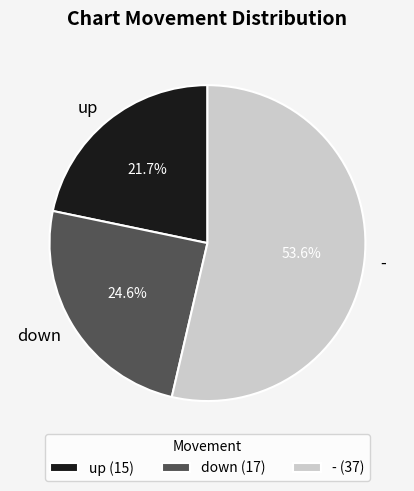

What percentage is the down slice, to the nearest percent?

25%